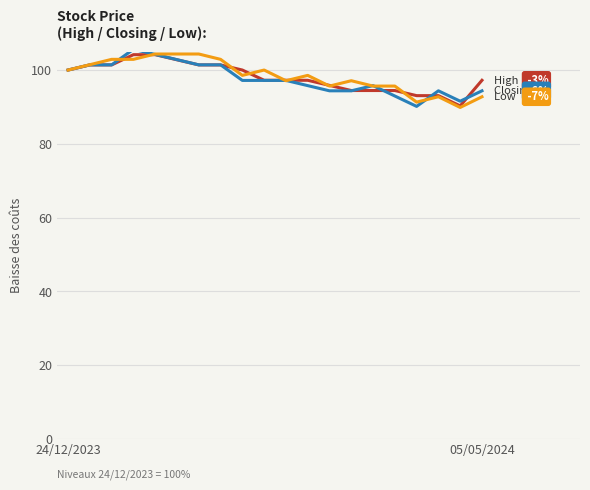

Reading right to left, transcribe all the data shown in this chart.

High: 97.2	90.3	93.1	93.1	94.4	94.4	94.4	95.8	97.2	97.2	97.2	100.0	101.4	101.4	102.8	104.2	104.2	101.4	101.4	100.0
Closing: 94.4	91.5	94.4	90.1	93.0	95.8	94.4	94.4	95.8	97.2	97.2	97.2	101.4	101.4	102.8	104.2	105.6	101.4	101.4	100.0
Low: 92.8	89.9	92.8	91.3	95.7	95.7	97.1	95.7	98.6	97.1	100.0	98.6	102.9	104.3	104.3	104.3	102.9	102.9	101.4	100.0